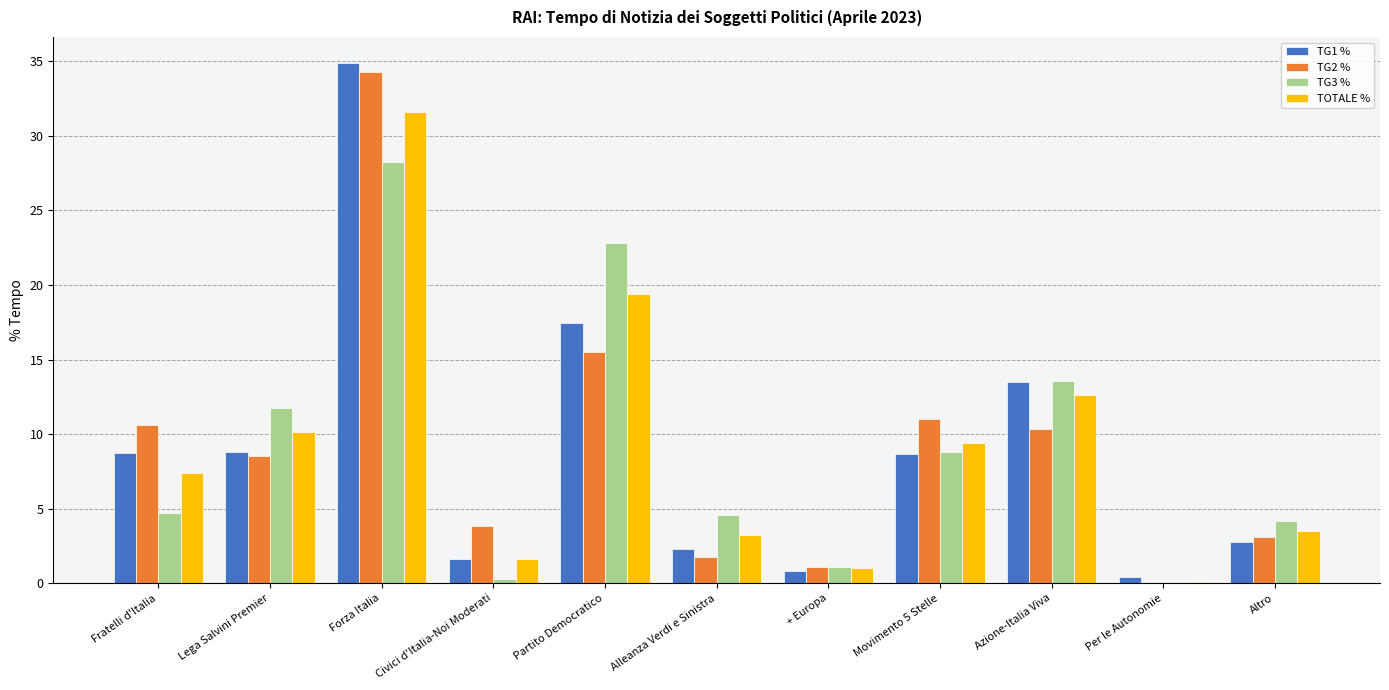

What is the total value across all series at Movimento 5 Stelle?

37.9